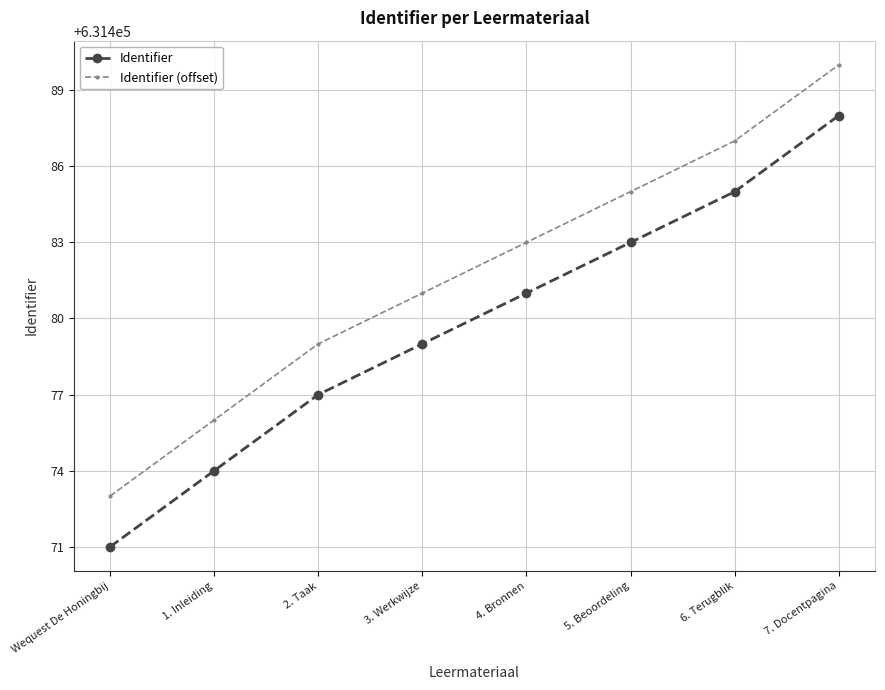

What is the value of the Identifier (offset) point at the 1st from the left?

631473